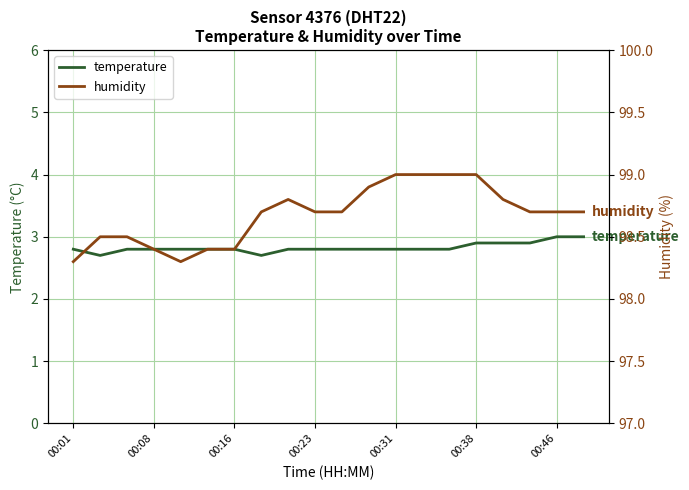

The temperature series shows 4.0 at 00:23. True or false?

False